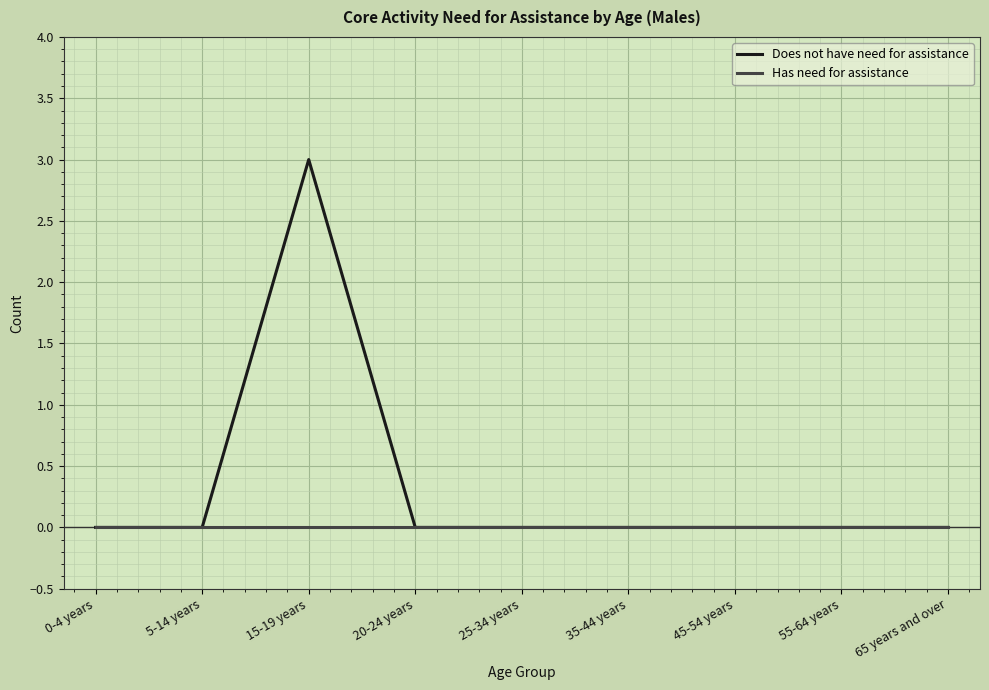

What position from the left is 25-34 years?

5